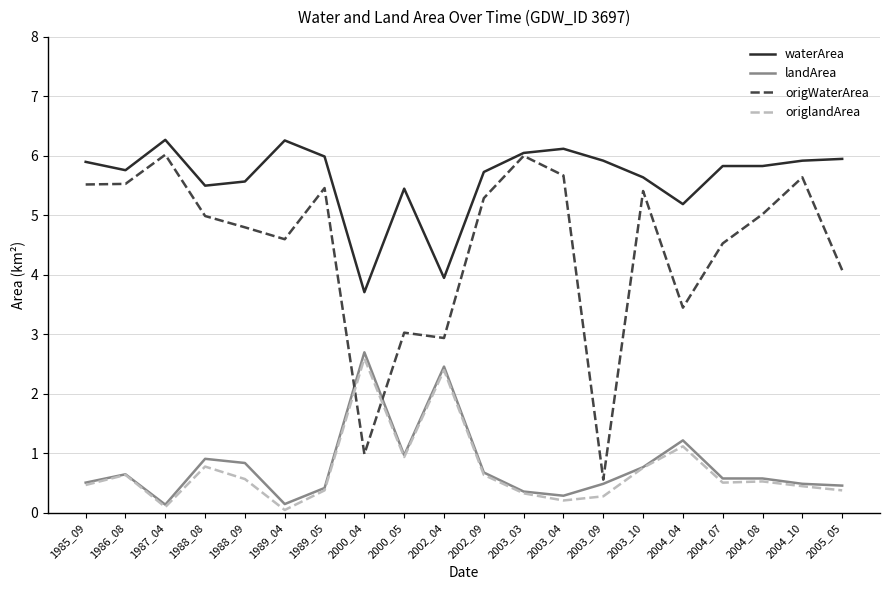

At which category does waterArea reach its first local valley?

1986_08